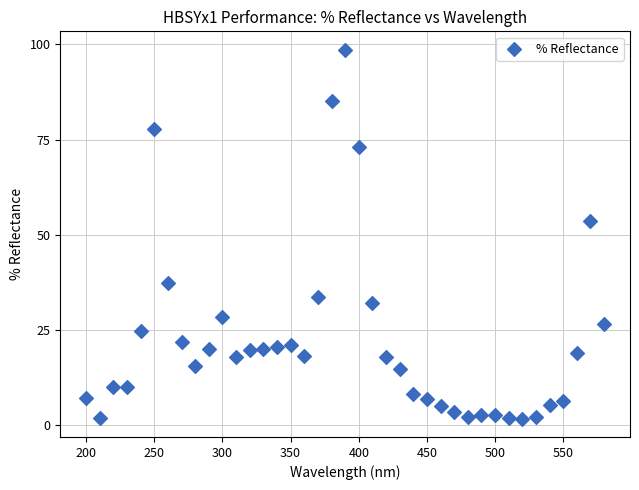

What Y value in the scatter plot is closest to 50?

53.5